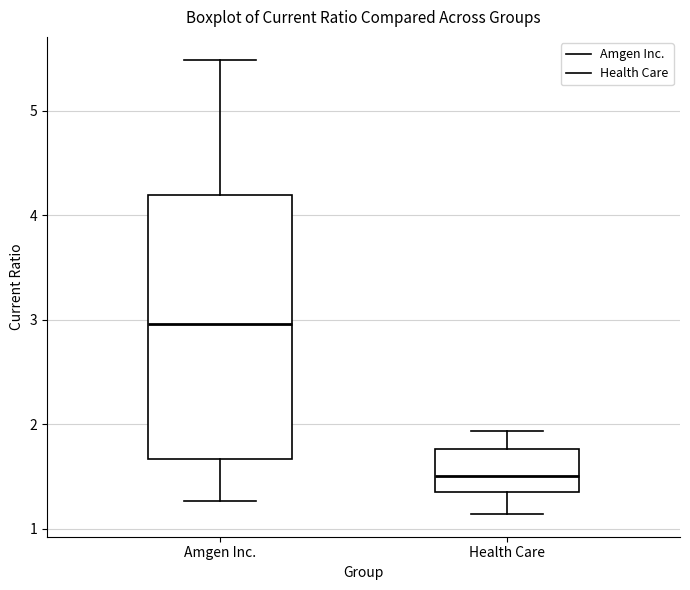

Which box has the highest median line?

Amgen Inc.